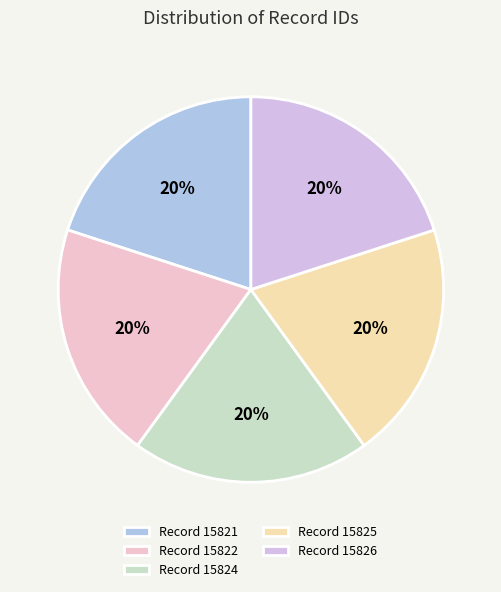

Count the number of slices in the pie.

5